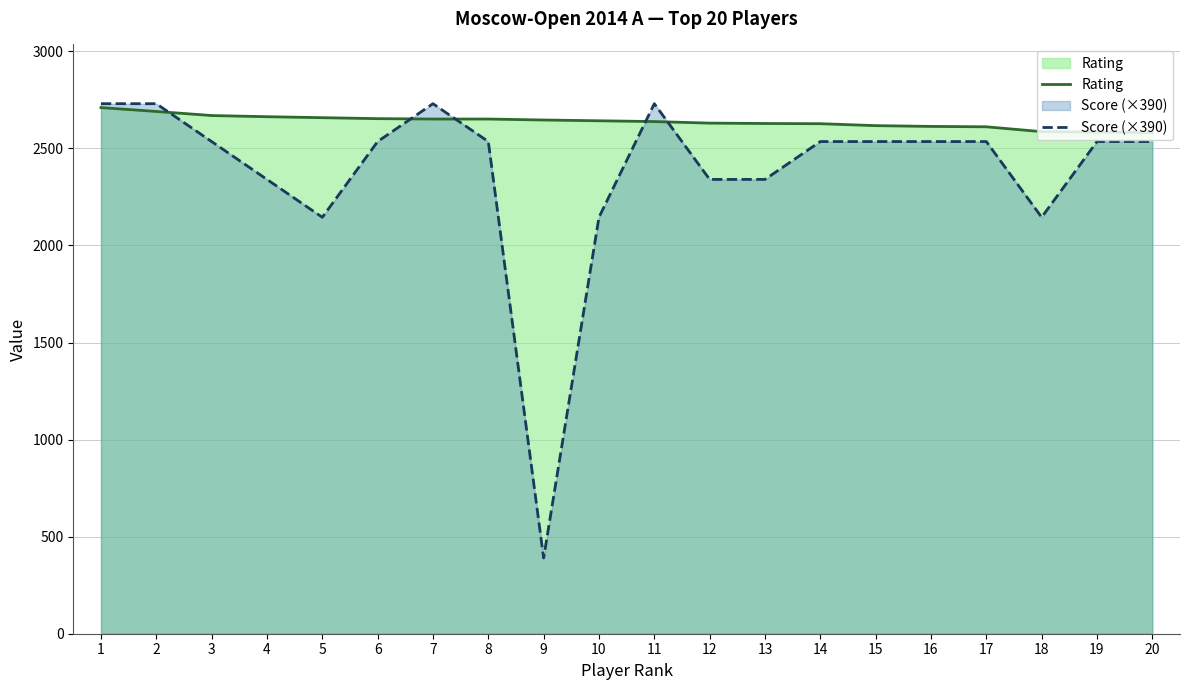

How many values in the Score (×390) series exceed 2535?

4